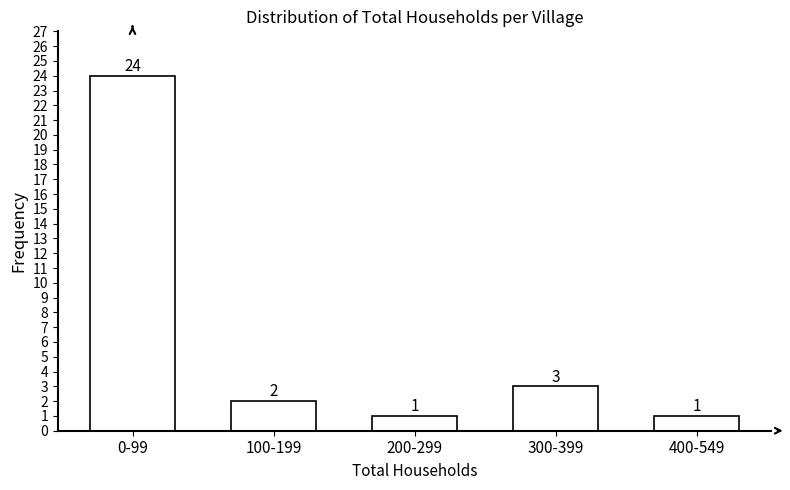

Reading right to left, what are all the values shown in this chart?

400-549=1	300-399=3	200-299=1	100-199=2	0-99=24